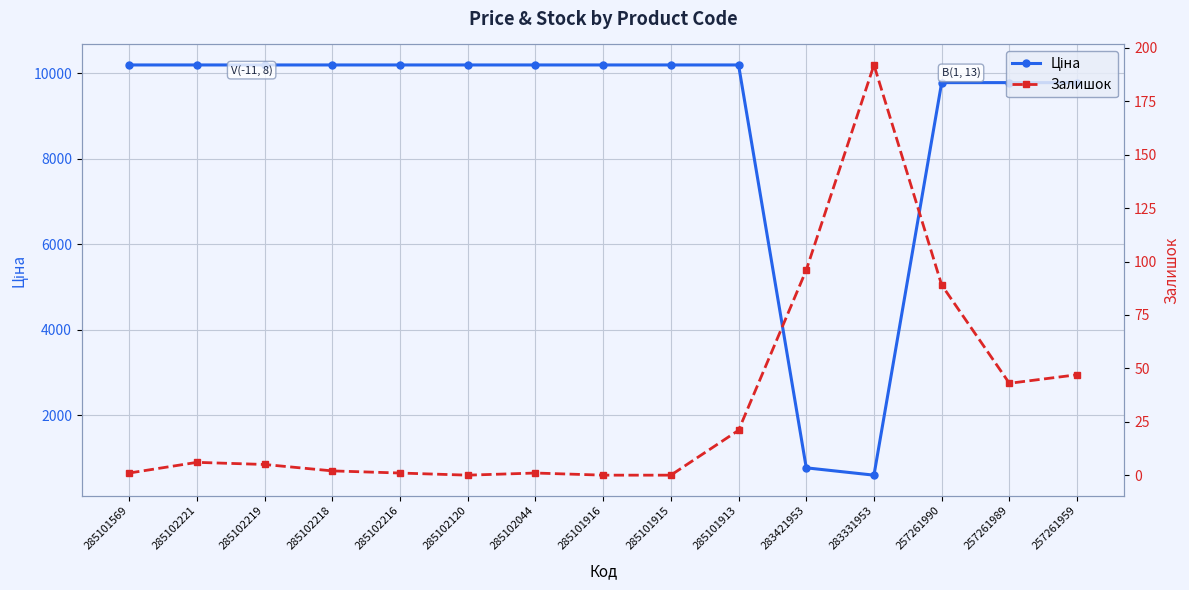

What is the maximum value shown in the chart?

10196.7